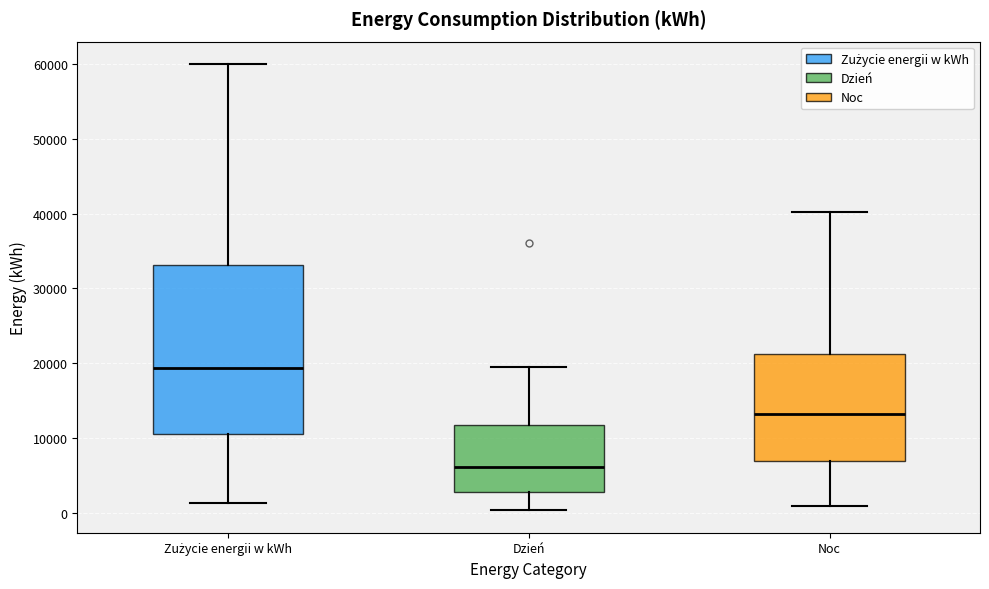

Which box has the highest median line?

Zużycie energii w kWh